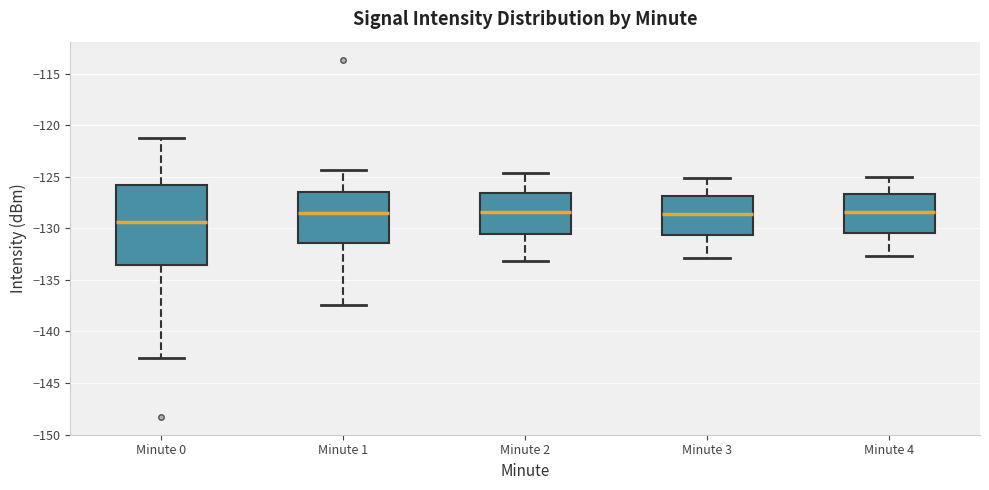

Reading left to right, transcribe this box plot: for each box, give where its median line is, the range the box spans, and where its two whiskers end, as read against the y-axis. The values are not printed on the chart, so give them approximately, as read against the axis.

Minute 0: median -129.5, box -133.5 to -126.0, whiskers -142.5 to -121.0
Minute 1: median -128.5, box -131.5 to -126.5, whiskers -137.5 to -124.5
Minute 2: median -128.5, box -130.5 to -126.5, whiskers -133.0 to -124.5
Minute 3: median -128.5, box -130.5 to -127.0, whiskers -133.0 to -125.0
Minute 4: median -128.5, box -130.5 to -126.5, whiskers -132.5 to -125.0